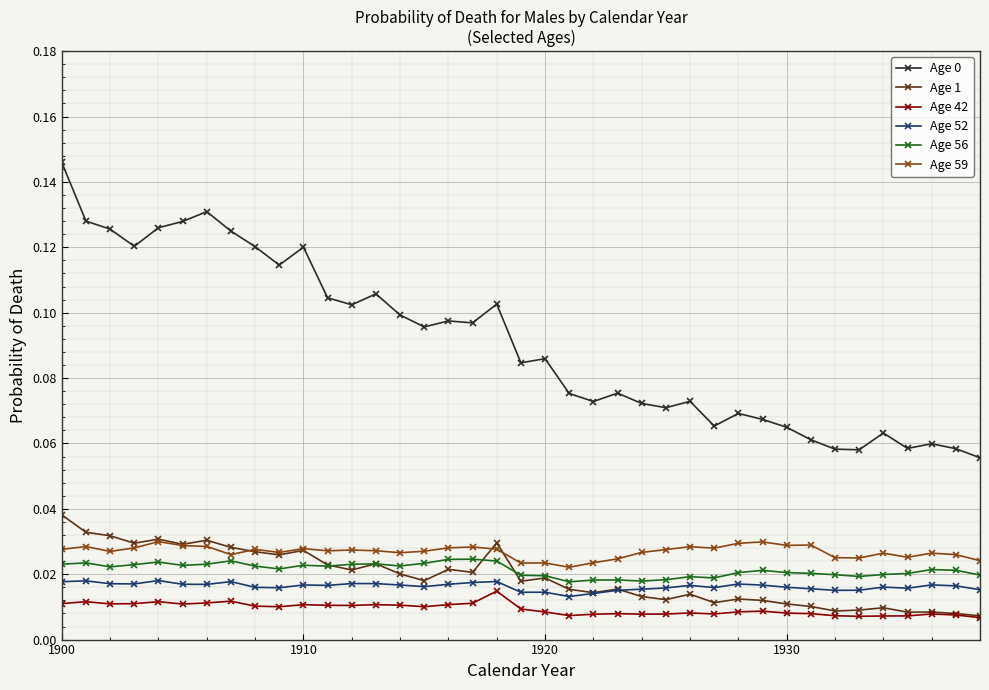

True or false: Age 59 and Age 0 intersect in this chart.

False